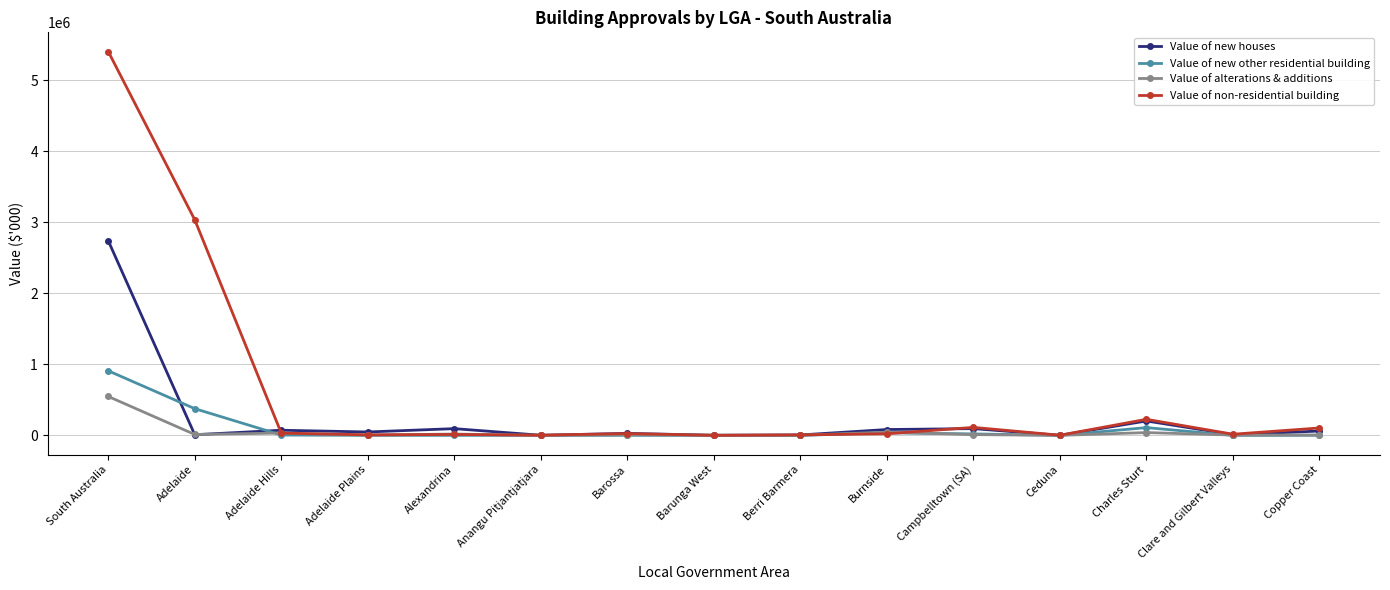

List the series in order of their peak value, highest first.

Value of non-residential building, Value of new houses, Value of new other residential building, Value of alterations & additions